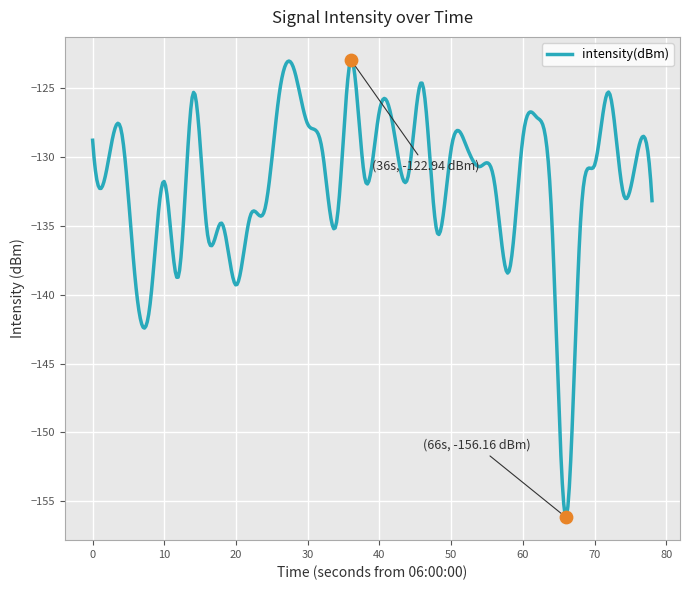

What is the maximum value for intensity(dBm)?

-122.9